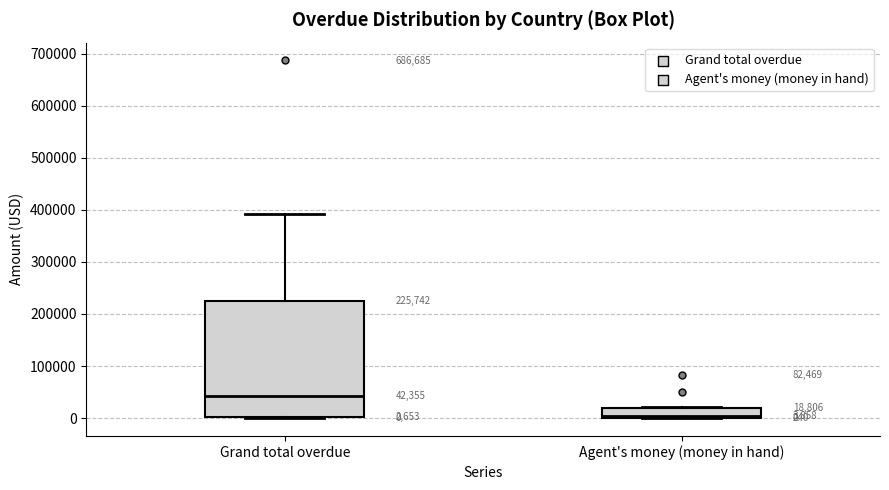

Which box is the tallest, from its lower edge to its upper edge?

Grand total overdue